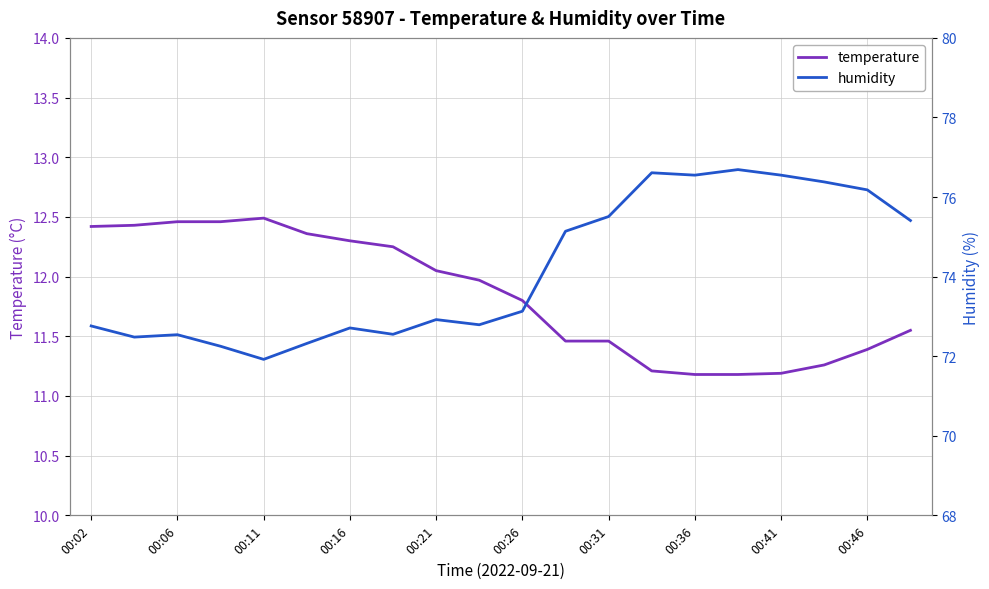

Which series has the largest total across all categories?

humidity